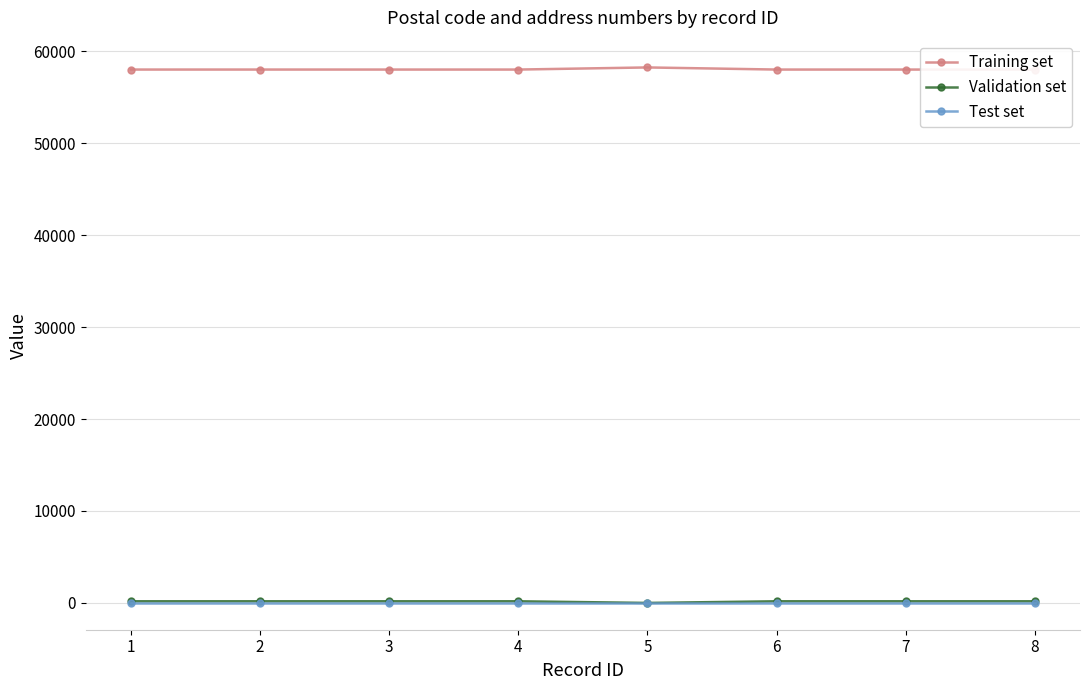

At 1, list the series in order from smallest to largest.

Test set, Validation set, Training set